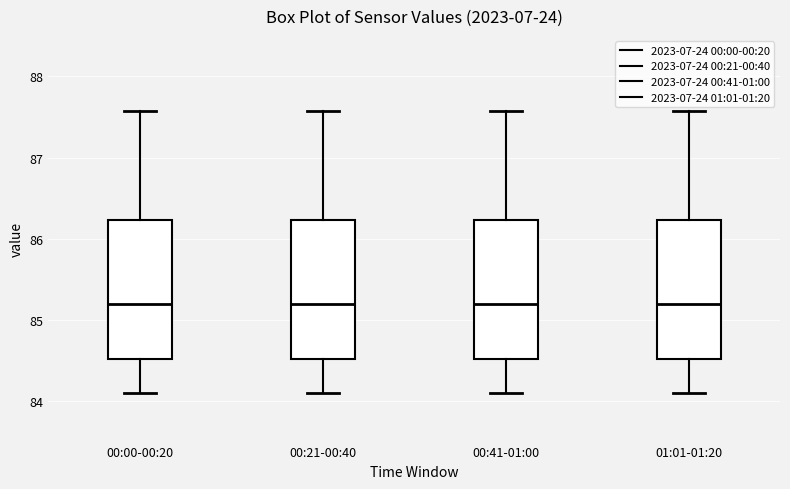

Reading left to right, transcribe this box plot: for each box, give where its median line is, the range the box spans, and where its two whiskers end, as read against the y-axis. The values are not printed on the chart, so give them approximately, as read against the axis.

00:00-00:20: median 85.2, box 84.5 to 86.2, whiskers 84.1 to 87.6
00:21-00:40: median 85.2, box 84.5 to 86.2, whiskers 84.1 to 87.6
00:41-01:00: median 85.2, box 84.5 to 86.2, whiskers 84.1 to 87.6
01:01-01:20: median 85.2, box 84.5 to 86.2, whiskers 84.1 to 87.6